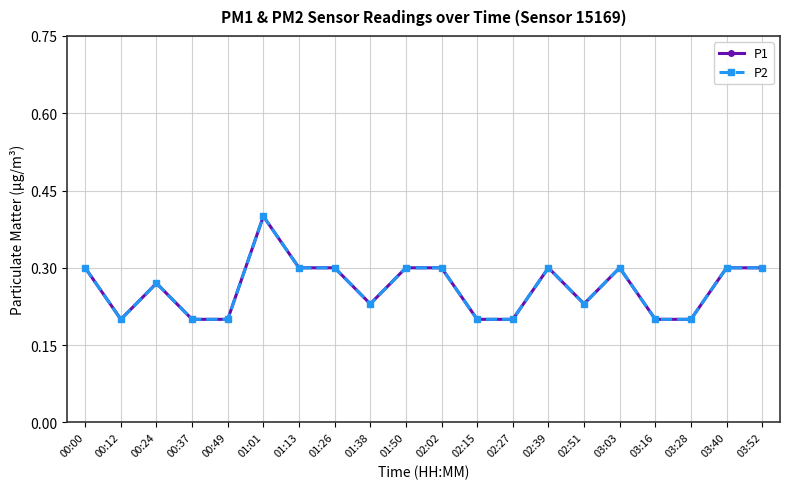

What value does the P1 series have at 02:02?

0.3